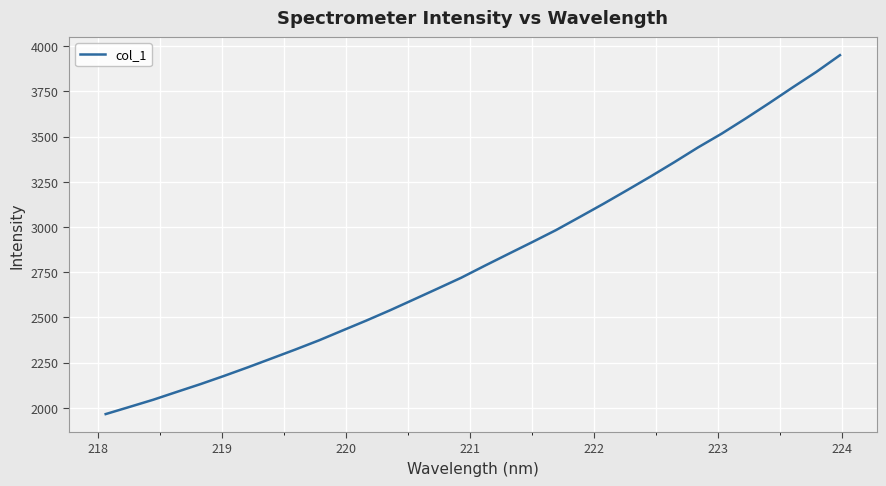

True or false: the data has more than 1 interior local peaks.

False